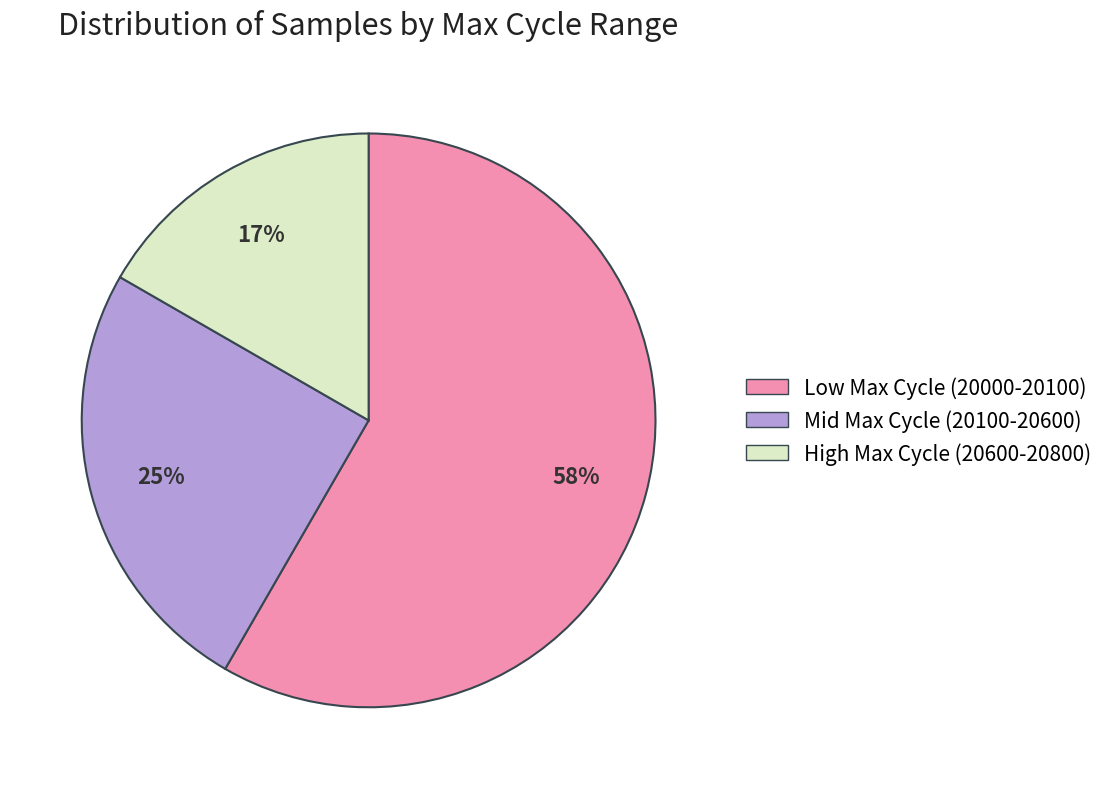

Is there a majority slice in this chart?

Yes